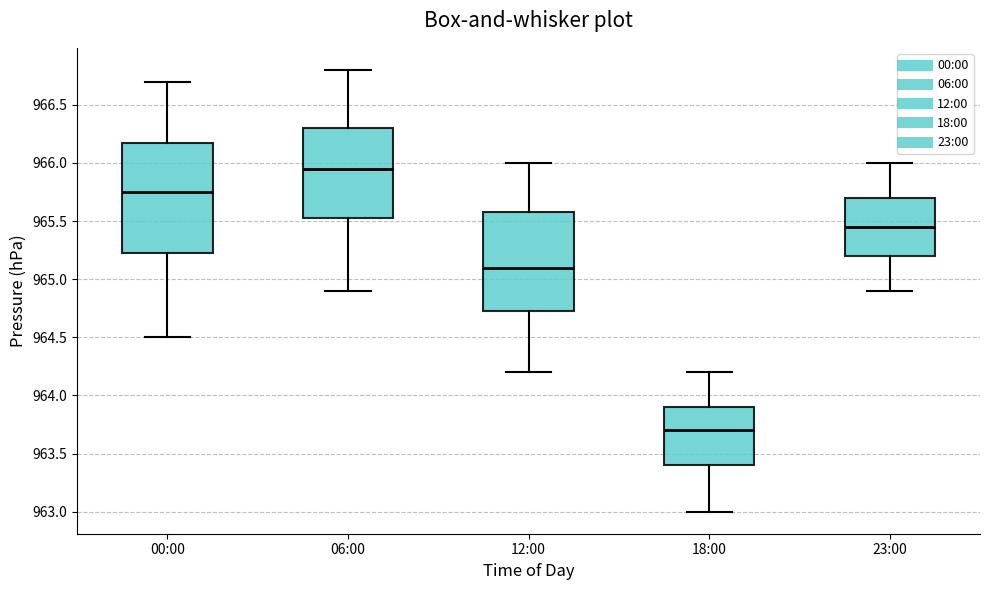

Which box's median line is the lowest?

18:00